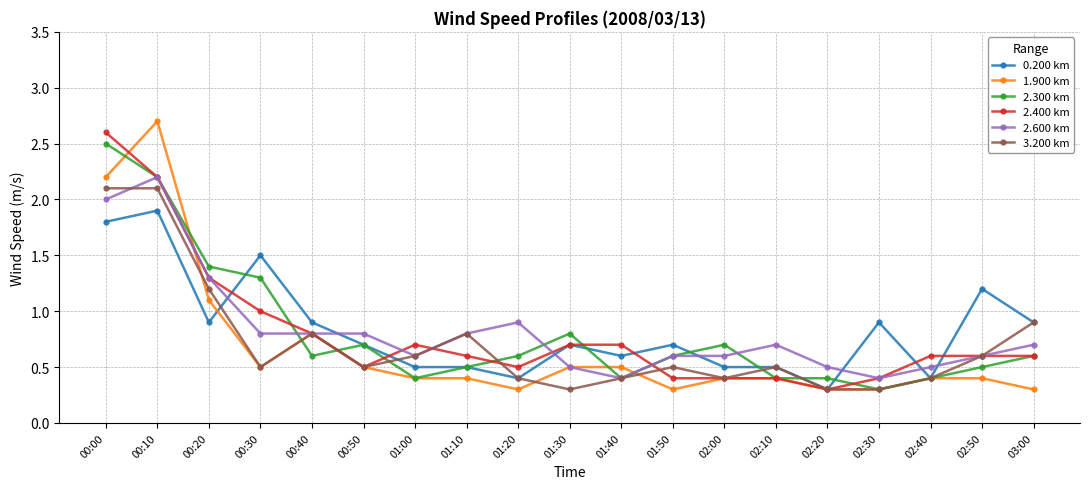

True or false: 3.200 km and 2.600 km cross at least once.

True